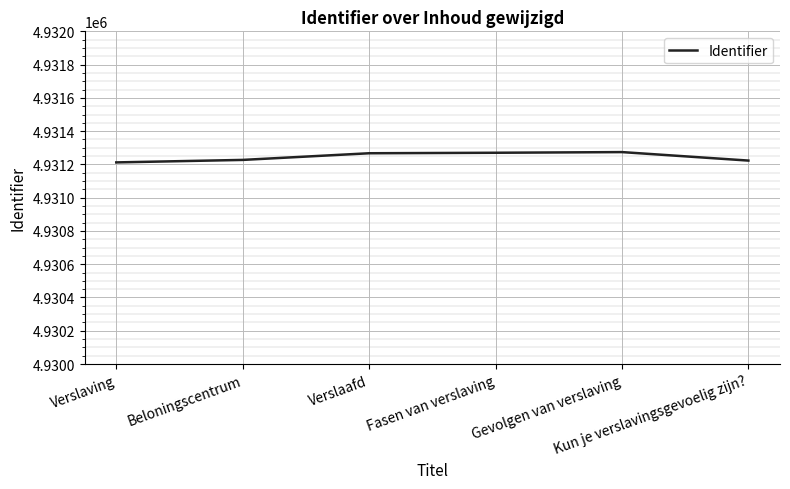

True or false: there are more than 2 points higher than both neighbors.

False